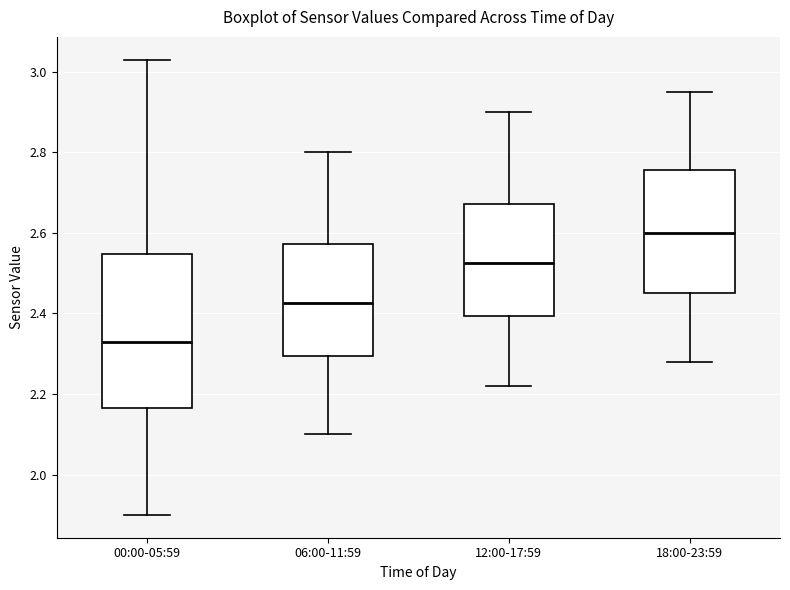

Where does the median line of the box for 06:00-11:59 sit on the y-axis? The values are not printed on the chart, so give them approximately, as read against the axis.

2.42